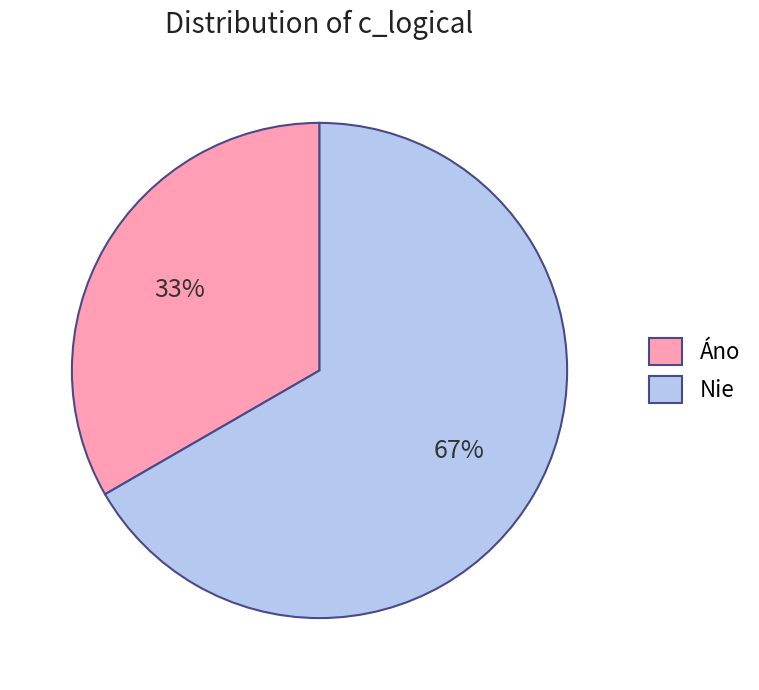

Which slice is the smallest?

Áno